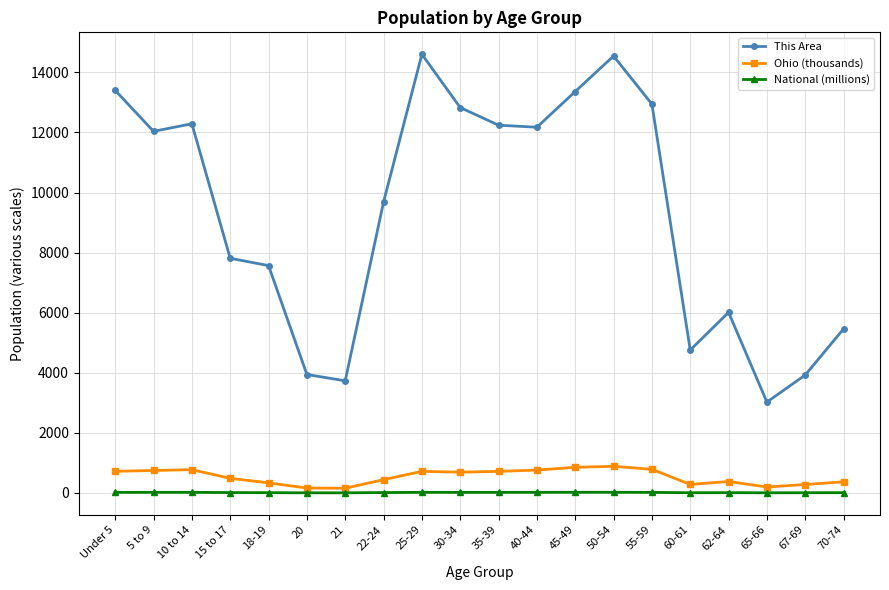

What is the value of the This Area point at the 8th from the left?

9683.0